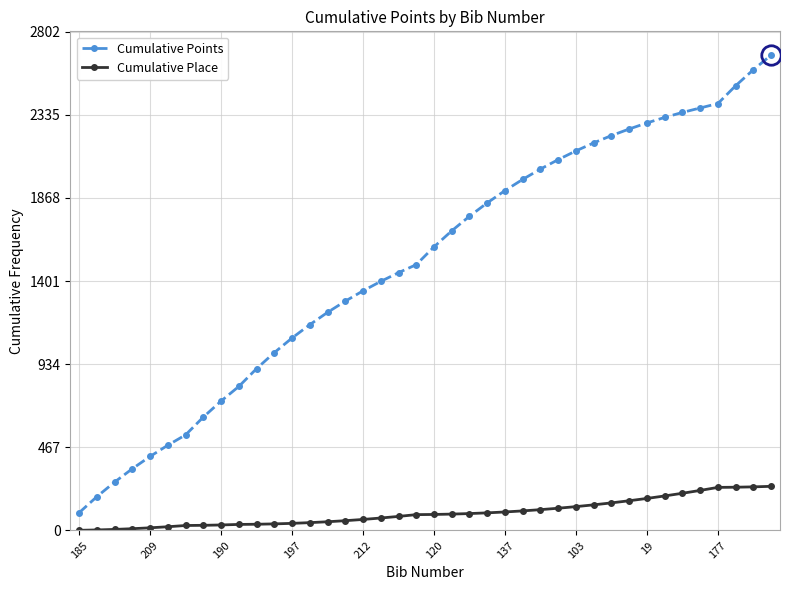

How many lines are shown in the chart?

2